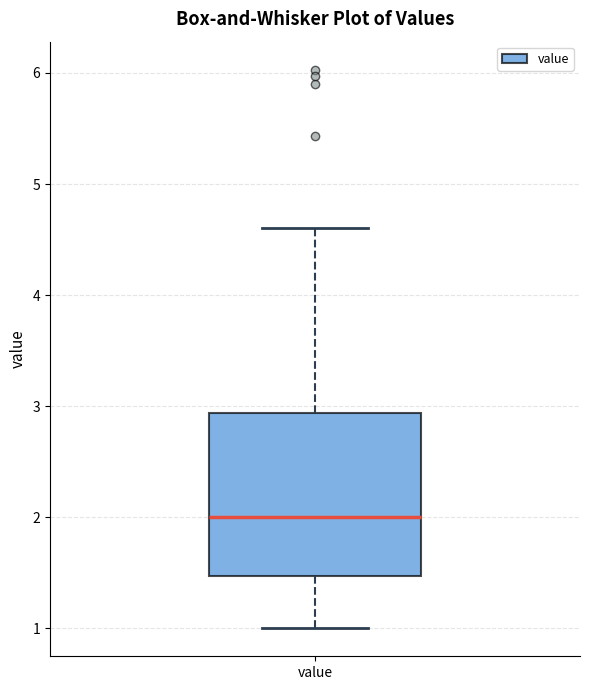

Transcribe this box plot: give where the median line is, the range the box spans, and where the two whiskers end, as read against the y-axis. The values are not printed on the chart, so give them approximately, as read against the axis.

median 2.0, box 1.5 to 2.9, whiskers 1.0 to 4.6